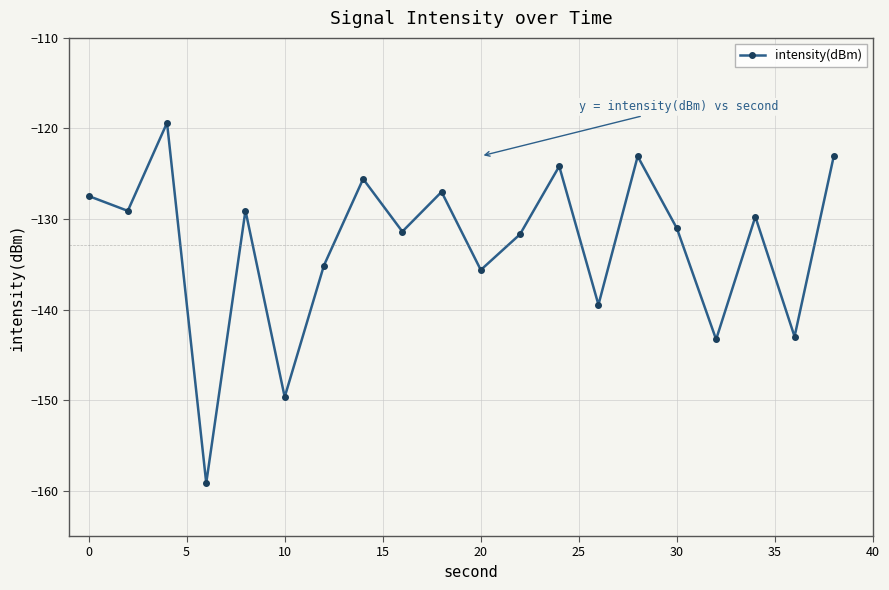

What is the sum of all values?

-2657.0